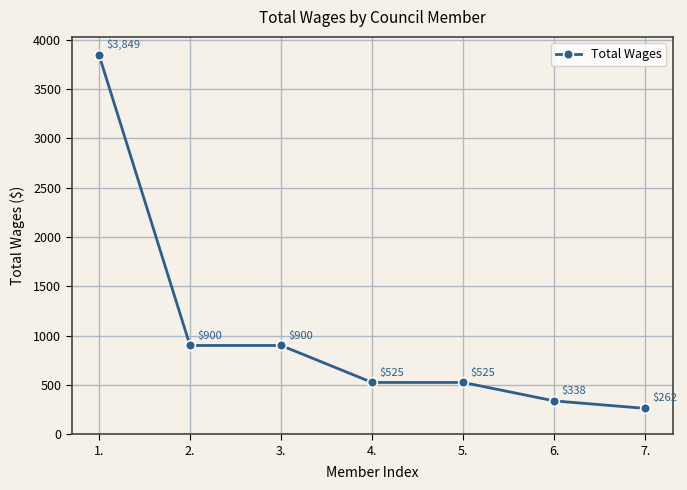

What is the maximum value shown in the chart?

3849